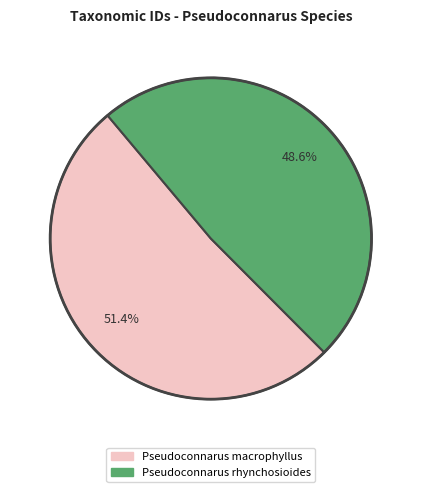

How many slices are in this pie chart?

2